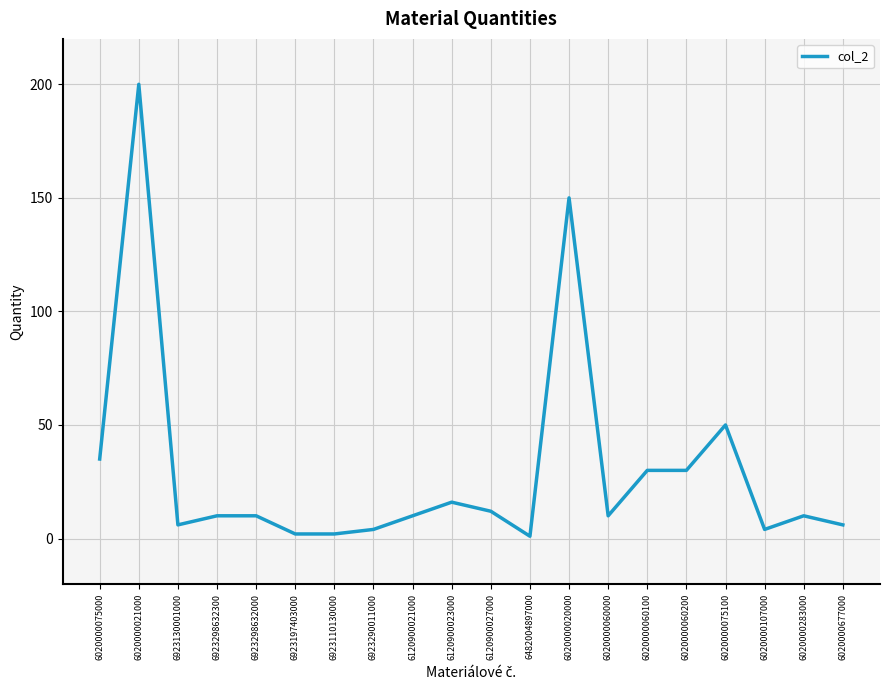

True or false: the data has more than 1 interior local peaks.

True